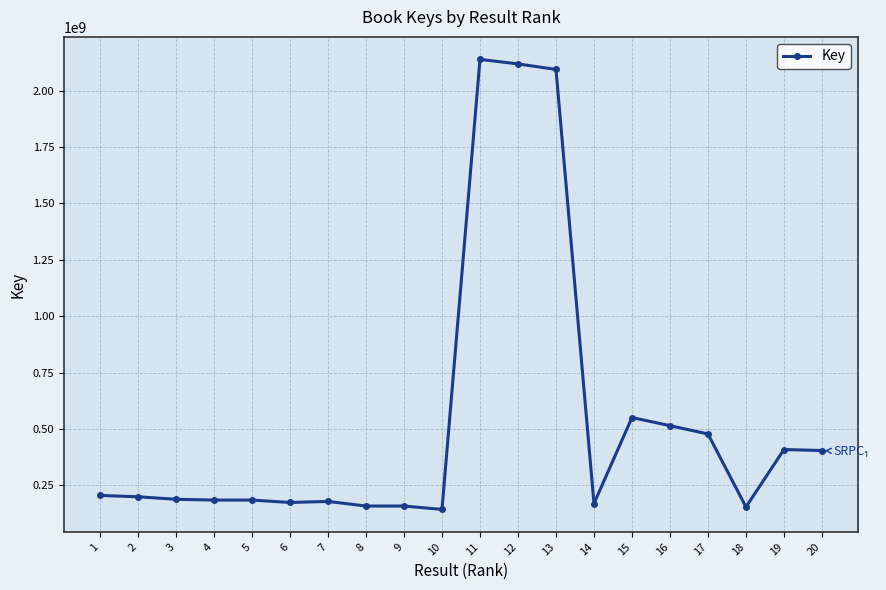

Approximately how many times larger is the value at 7 compared to 2?

0.9